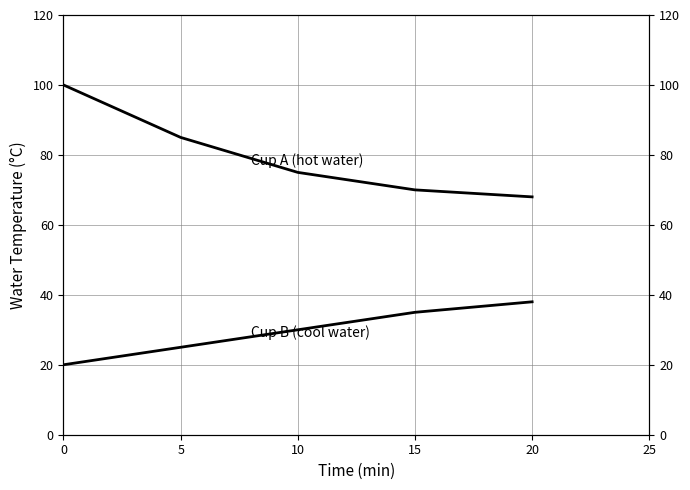

At how many categories does at least one series exceed 91?

1